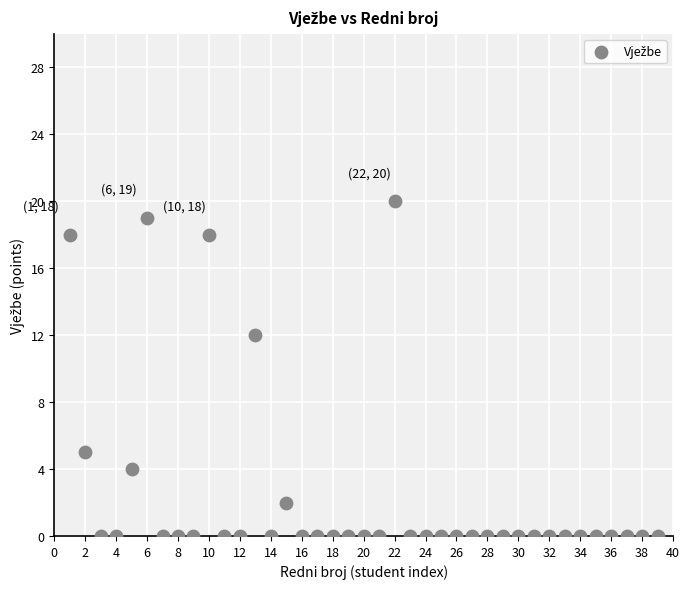

What Y value in the scatter plot is closest to 10?

12